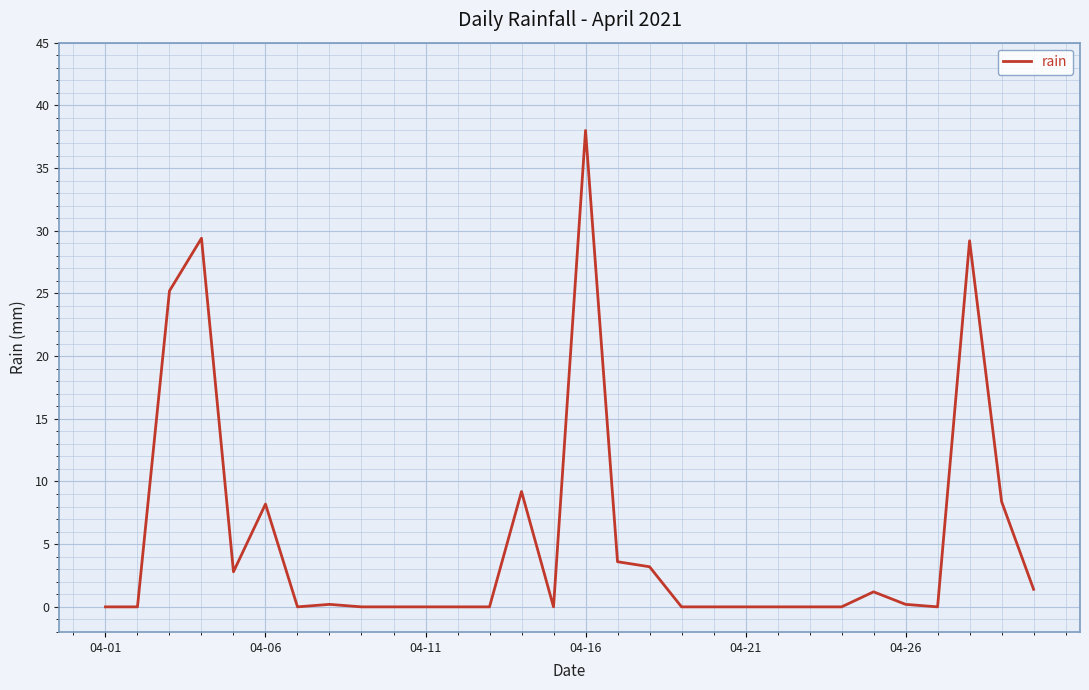

What is the greatest value displayed?

38.0